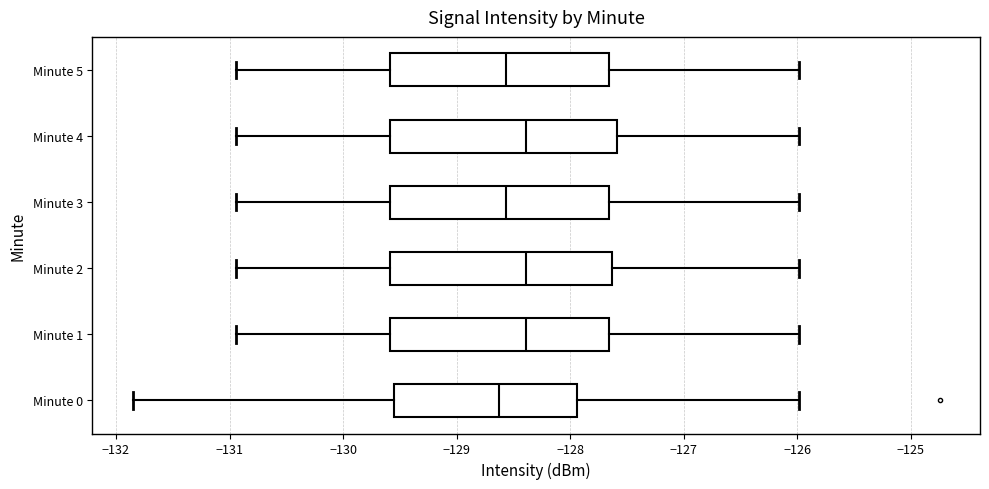

Where does the right whisker of the box for Minute 2 end on the x-axis? The values are not printed on the chart, so give them approximately, as read against the axis.

-126.0